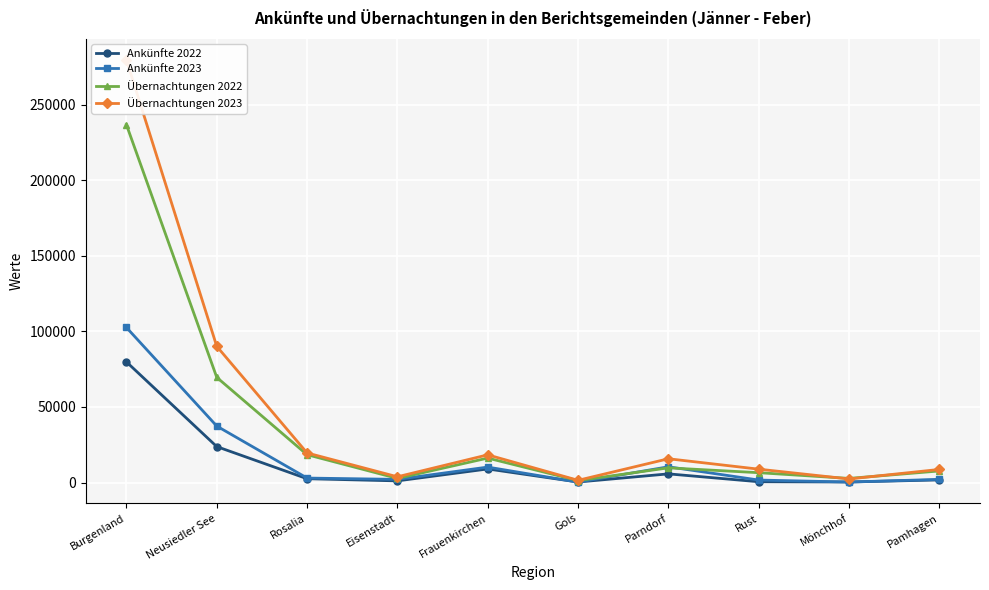

What is the difference between the maximum and minimum values in the Übernachtungen 2023 series?

278090